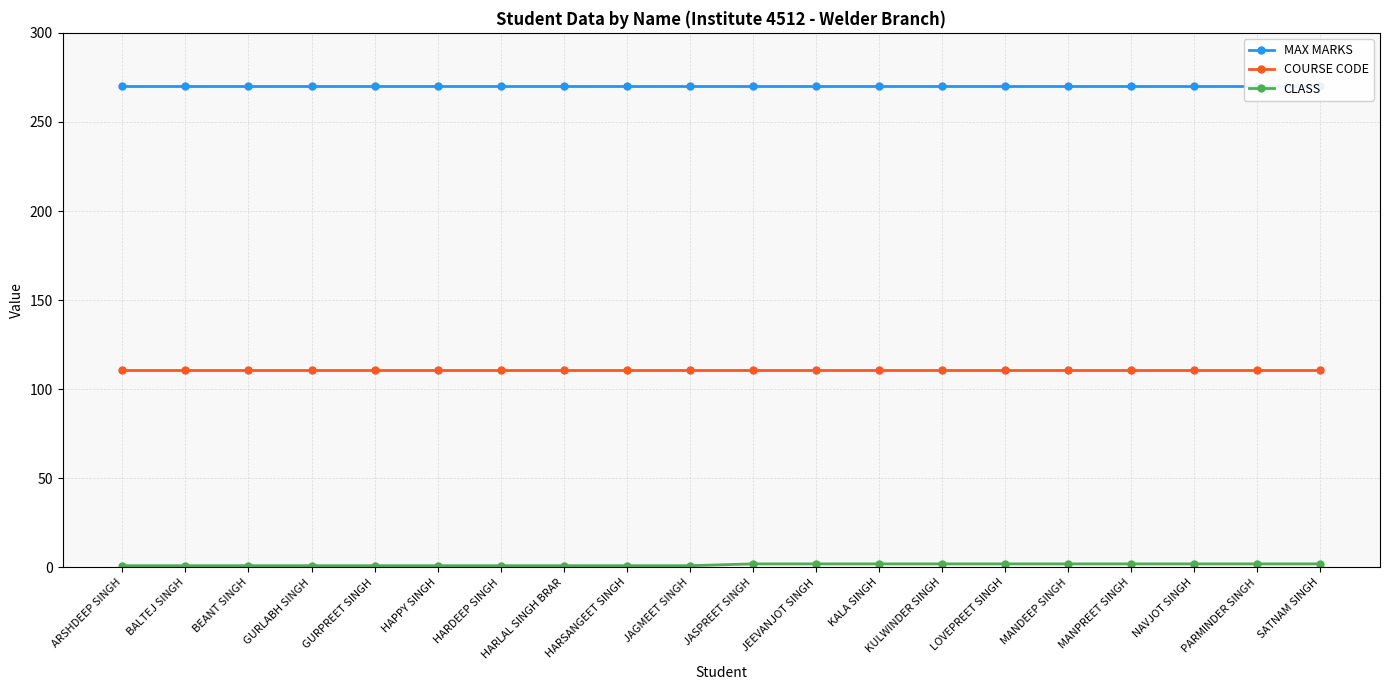

The CLASS series shows 1 at LOVEPREET SINGH. True or false?

False